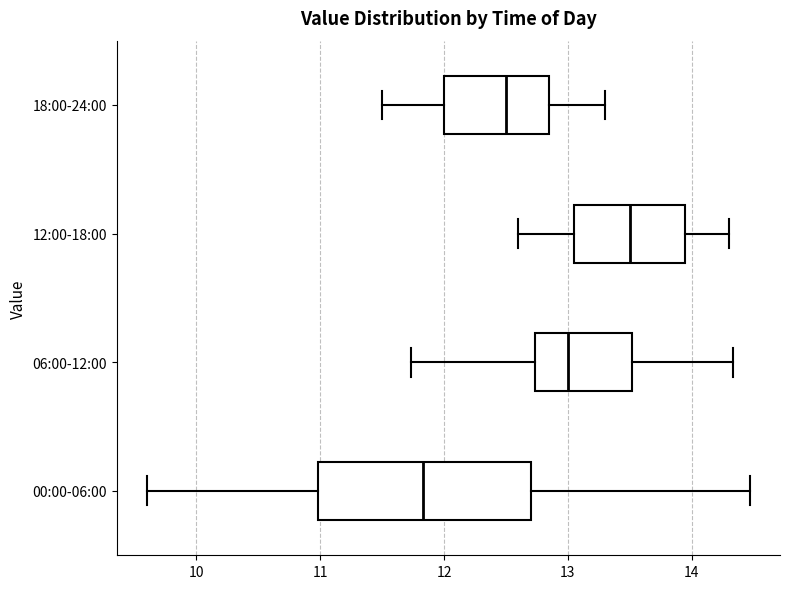

Comparing the boxes themselves (not the whiskers), which one is the widest?

00:00-06:00